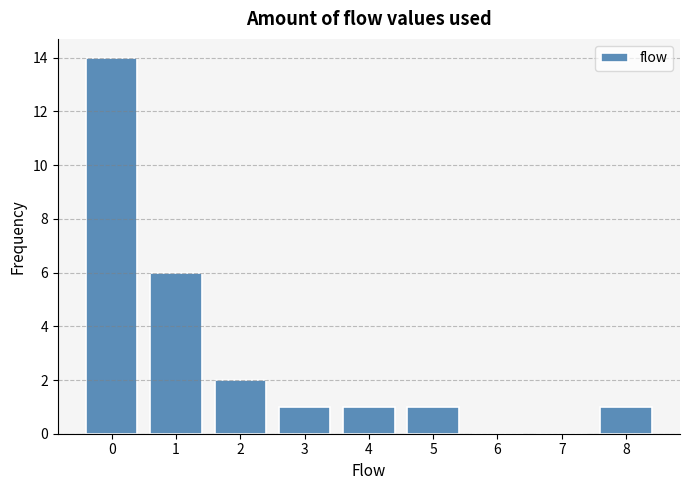

Reading left to right, extract all data points from this chart.

0=14	1=6	2=2	3=1	4=1	5=1	6=0	7=0	8=1